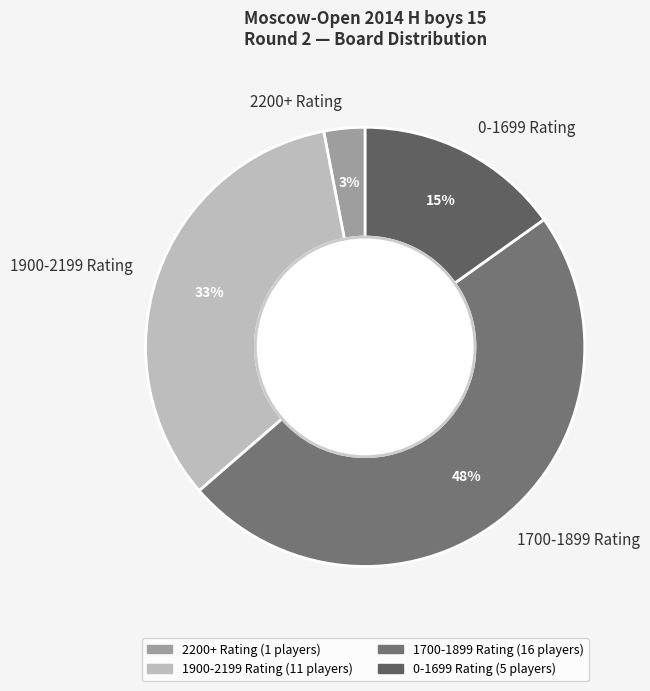

How many segments does this pie chart have?

4